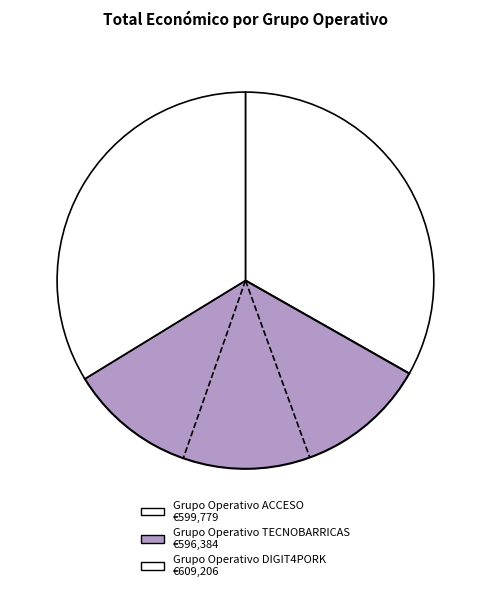

Count the number of slices in the pie.

3